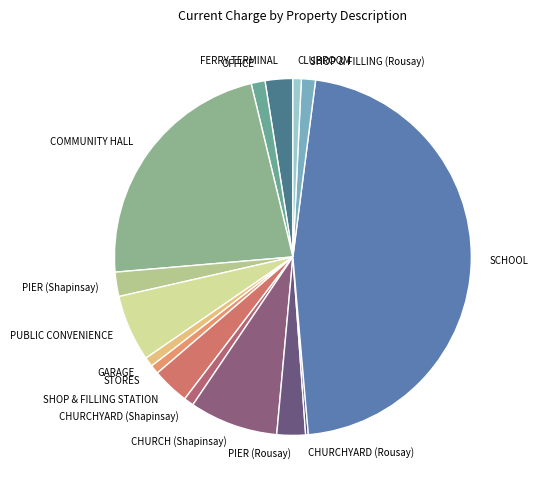

What is the ratio of the value at PIER (Shapinsay) to the value at SHOP & FILLING STATION?

0.7